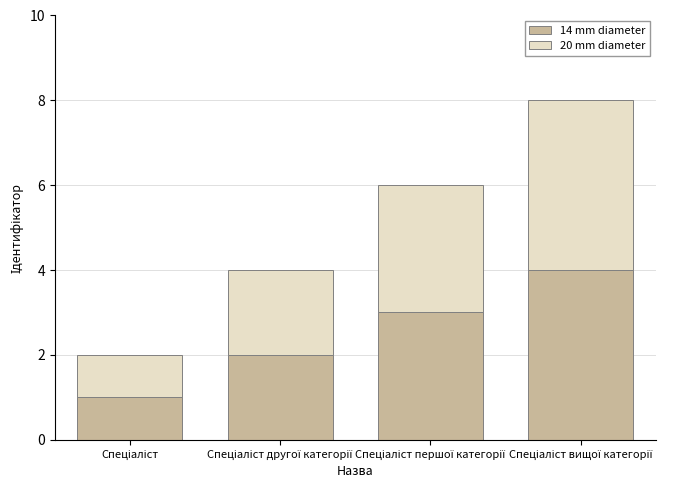

What is the highest value of the 14 mm diameter series?

4